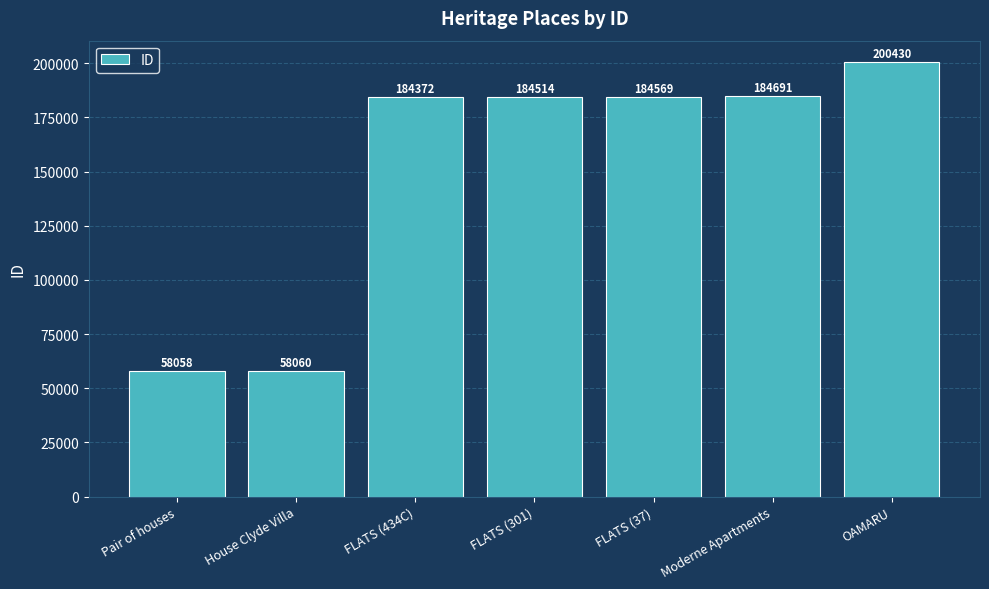

The chart shows a value of 58060 at House Clyde Villa. True or false?

True